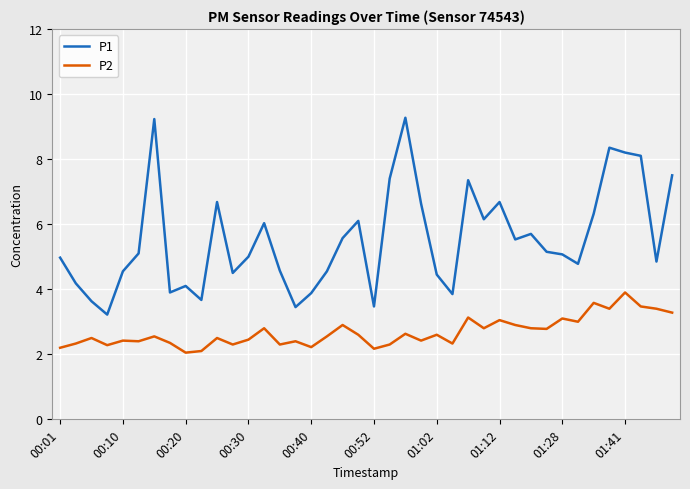

What is the highest value of the P2 series?

3.9